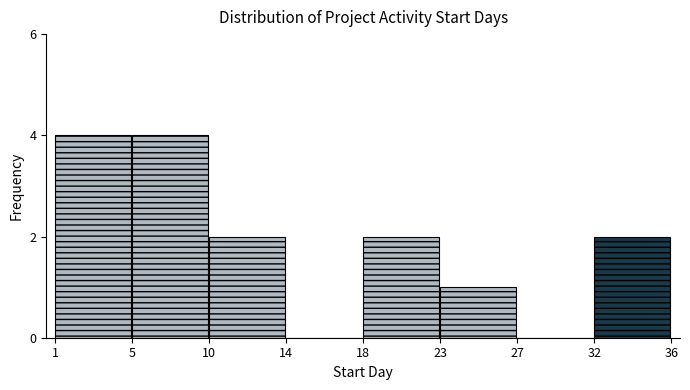

Reading right to left, what are all the values shown in this chart?

32=2	27=0	23=1	18=2	14=0	10=2	5=4	1=4